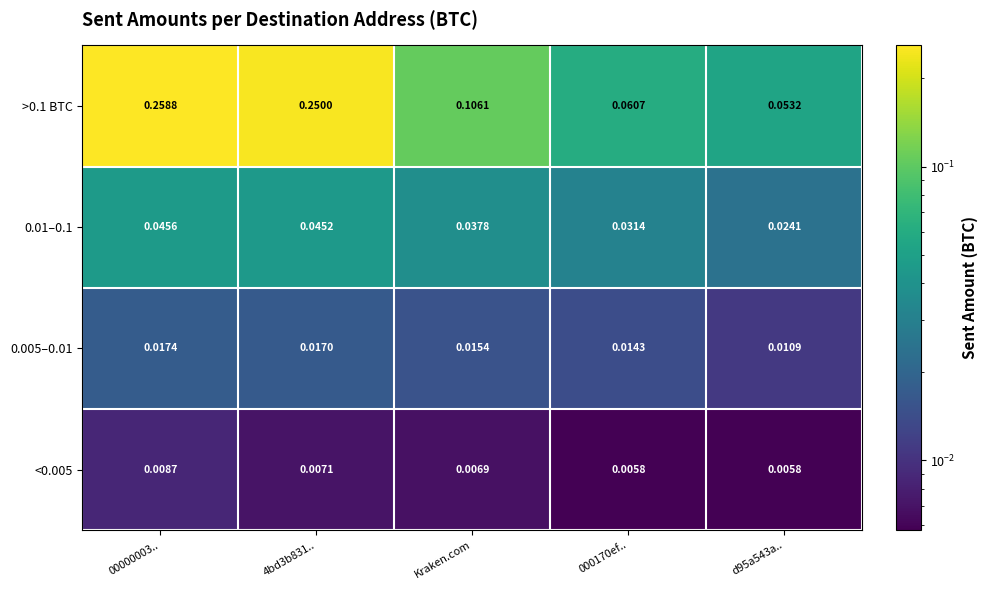

Is the value of 0.01–0.1 at d95a543a.. greater than the value of >0.1 BTC at 00000003..?

No